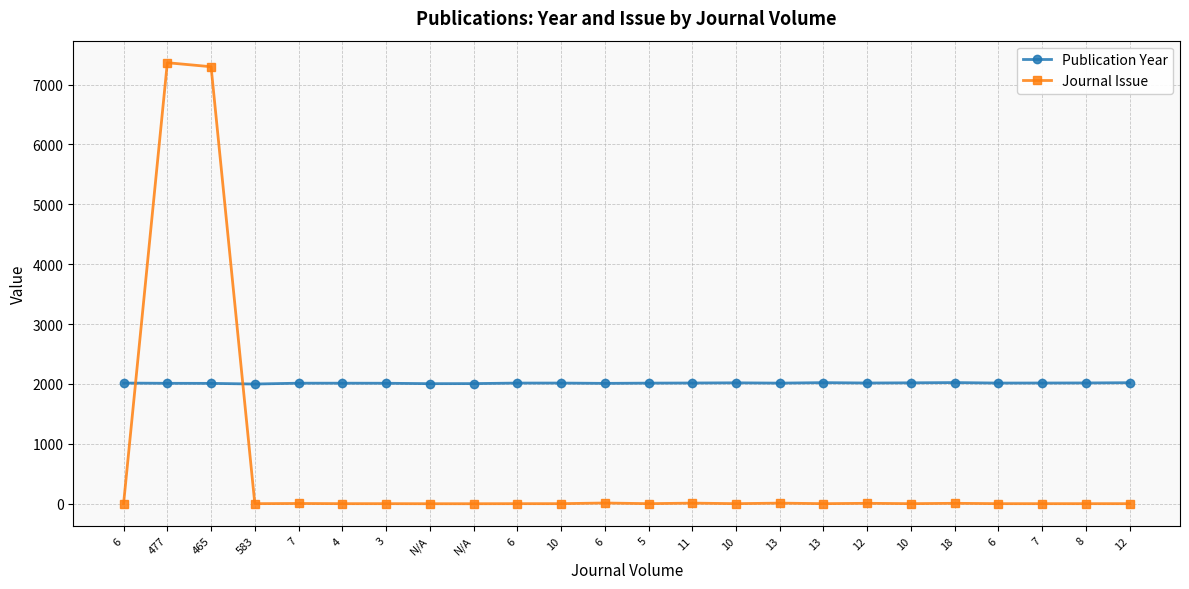

How many values in the Journal Issue series are below 1?

2